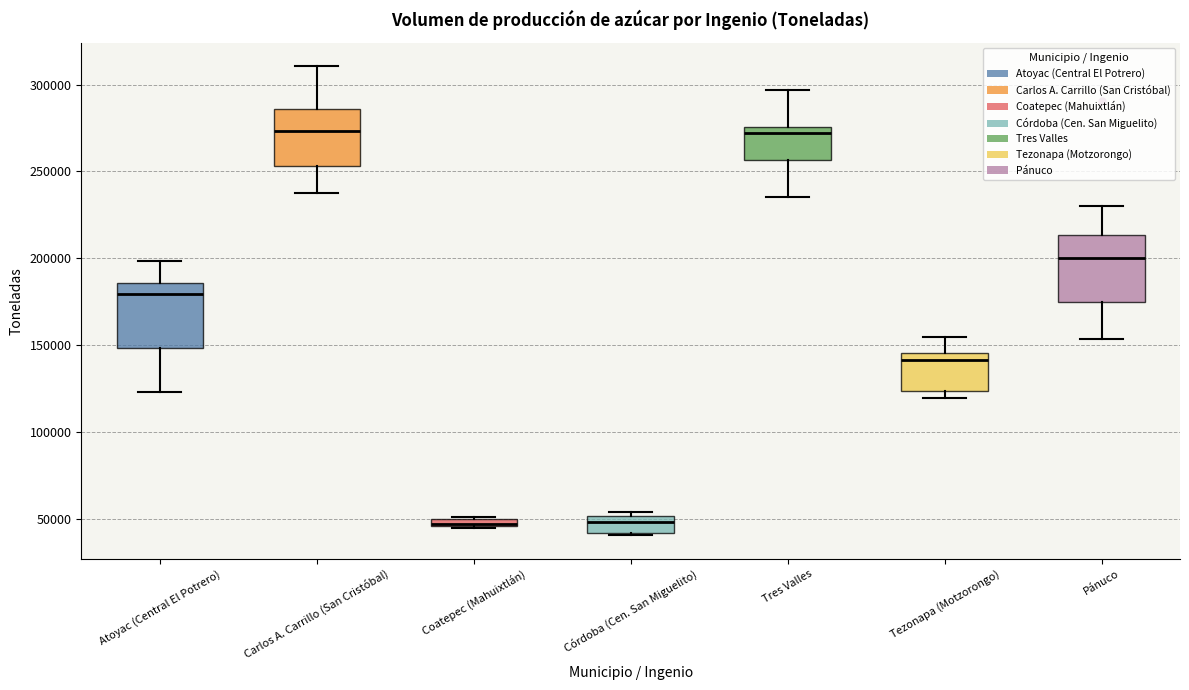

Where is the lower edge of the box for Coatepec (Mahuixtlán) on the y-axis? The values are not printed on the chart, so give them approximately, as read against the axis.

45000